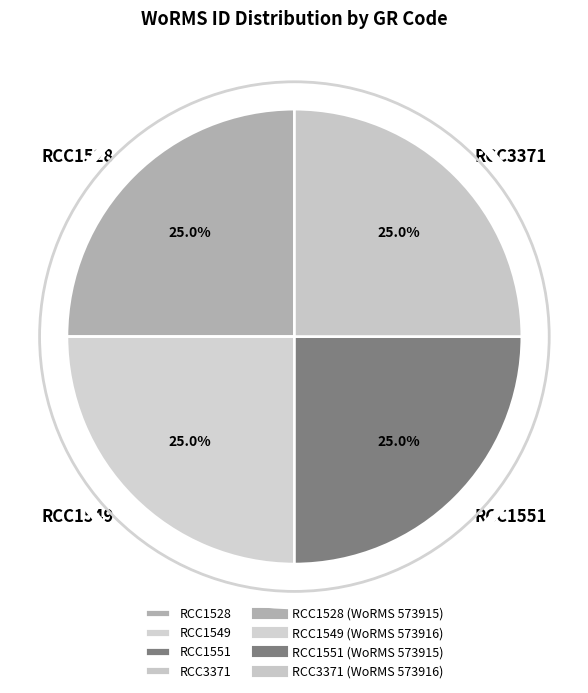

How many slices are in this pie chart?

4